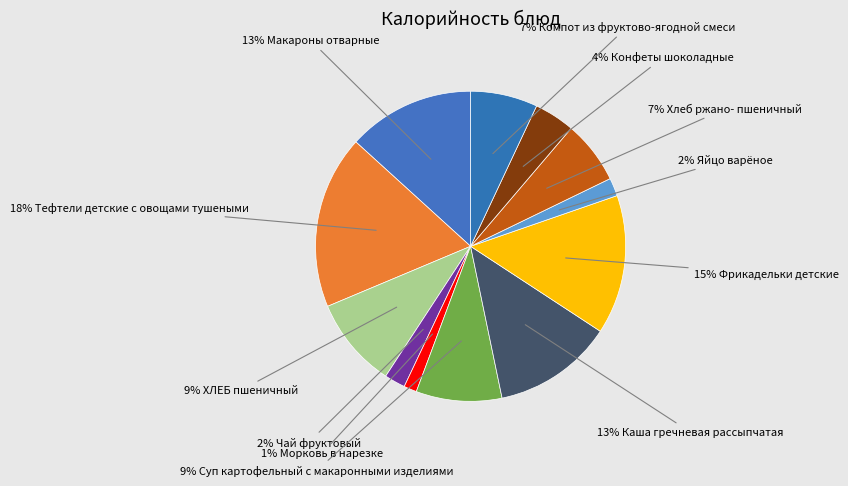

How many segments does this pie chart have?

12